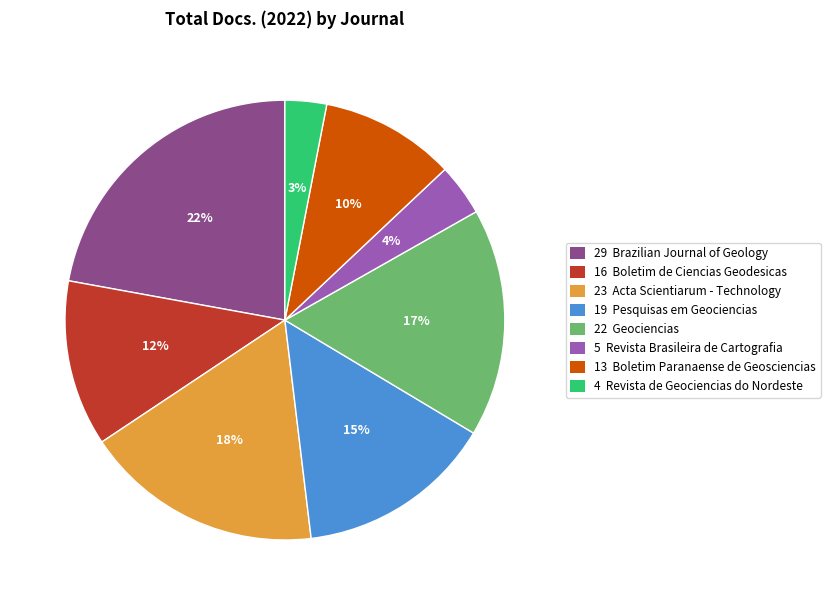

Does any single category account for the majority?

No